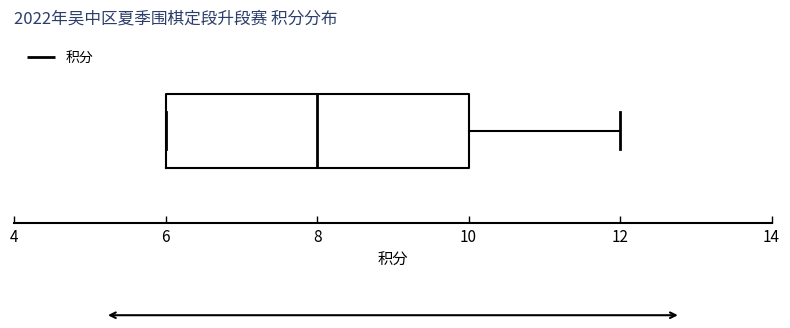

Where is the left edge of the box on the x-axis? The values are not printed on the chart, so give them approximately, as read against the axis.

6